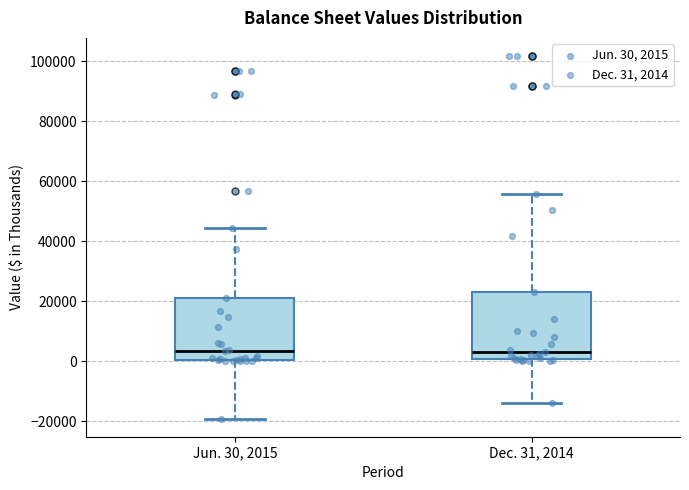

Where is the upper edge of the box for Jun. 30, 2015 on the y-axis? The values are not printed on the chart, so give them approximately, as read against the axis.

22000